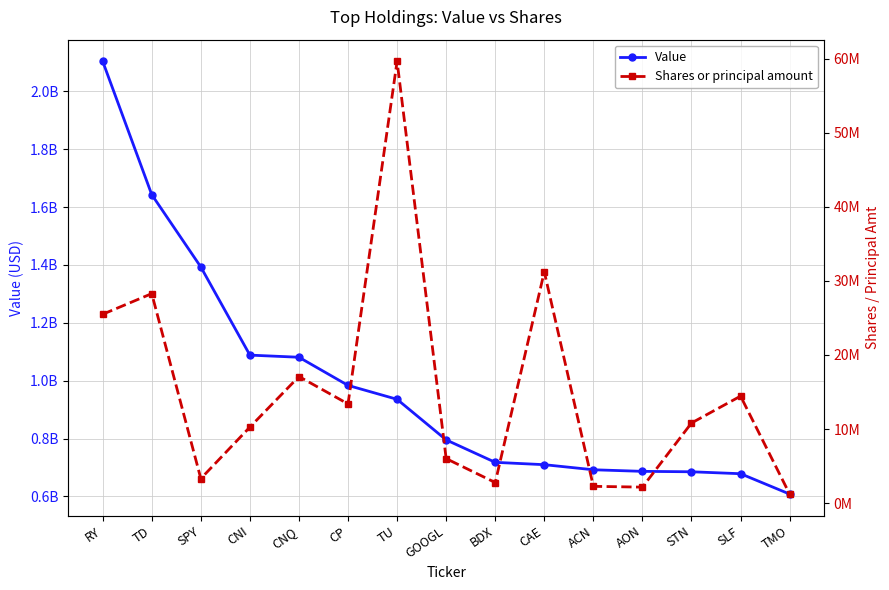

Reading right to left, list all the values displayed in this chart.

Value: 607976908	678316035	685021951	686475705	691969863	709562740	717644133	795238310	935548485	983680400	1081012259	1088348173	1393126870	1643165965	2104208103
Shares or principal amount: 1216903	14443844	10813189	2151894	2259641	31232150	2771897	6004971	59661885	13390828	17089541	10260136	3304459	28285560	25500086